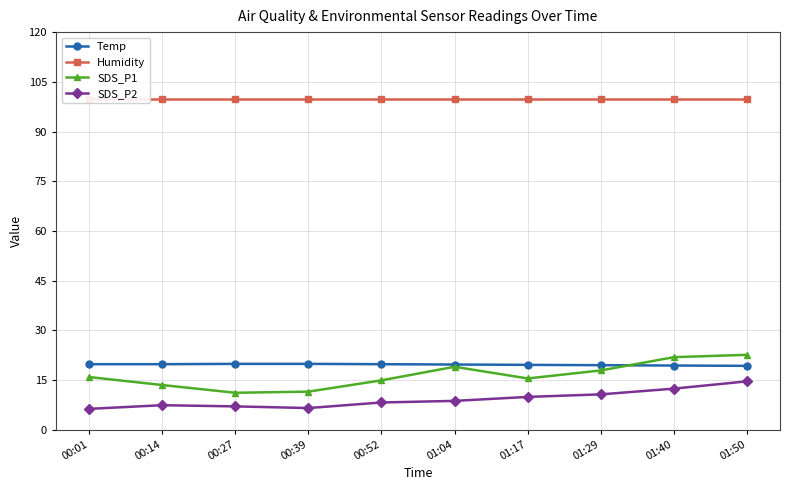

What is the difference between the maximum and minimum values in the Temp series?

0.6